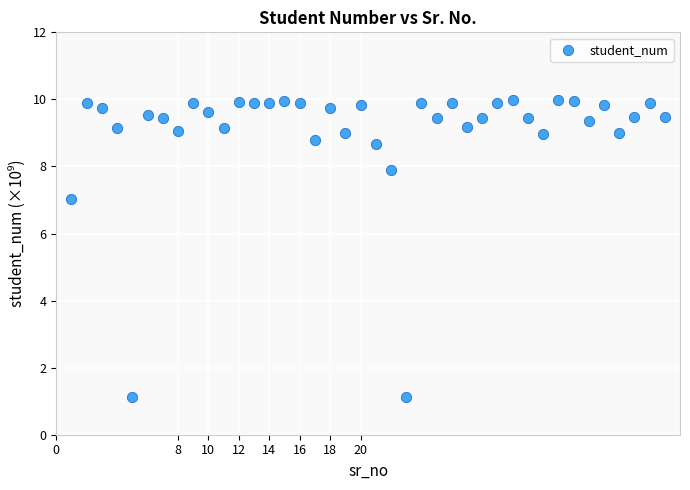

What is the range of X values (max minus min)?

39.0